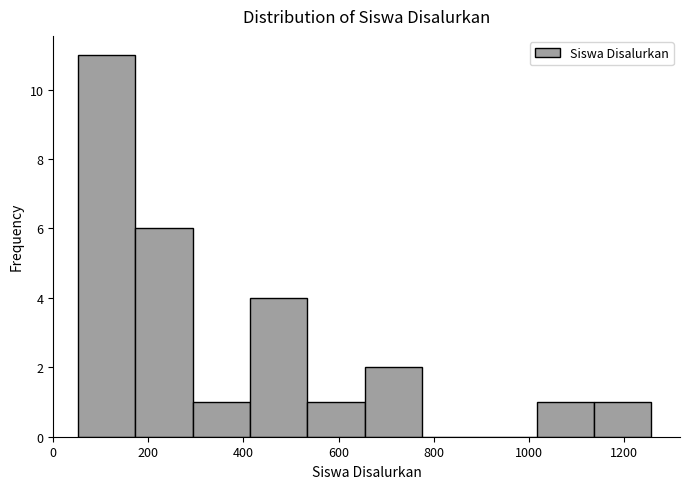

How tall is the bar that spans 420 to 540 on the x-axis? Neither the bar edges nor the heights are printed on the chart, so give them approximately, as read against the axes.

4